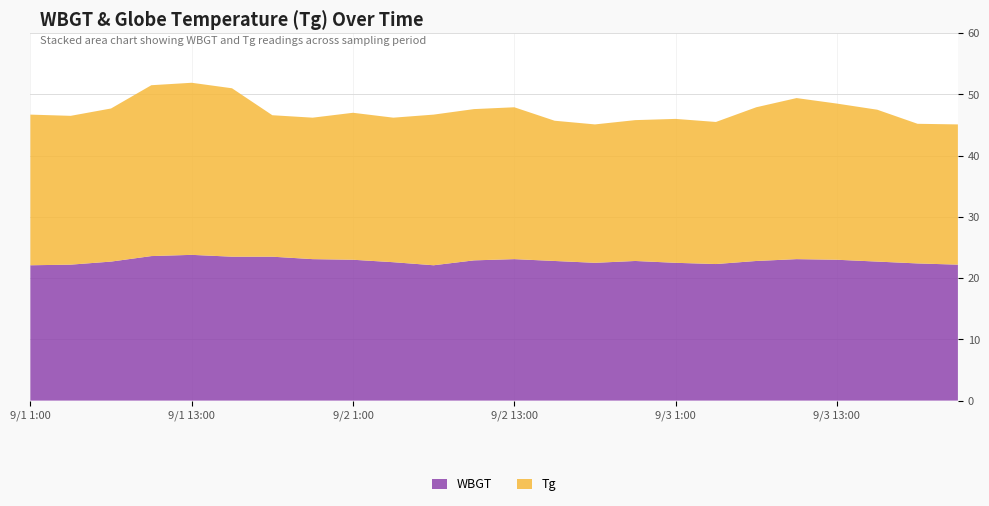

Reading left to right, transcribe all the data shown in this chart.

WBGT: 9/1 1:00=22.1	9/1 4:00=22.2	9/1 7:00=22.7	9/1 10:00=23.6	9/1 13:00=23.8	9/1 16:00=23.5	9/1 19:00=23.5	9/1 22:00=23.1	9/2 1:00=23.0	9/2 4:00=22.6	9/2 7:00=22.1	9/2 10:00=22.9	9/2 13:00=23.1	9/2 16:00=22.8	9/2 19:00=22.5	9/2 22:00=22.8	9/3 1:00=22.5	9/3 4:00=22.3	9/3 7:00=22.8	9/3 10:00=23.1	9/3 13:00=23.0	9/3 16:00=22.7	9/3 19:00=22.4	9/3 22:00=22.2
Tg: 9/1 1:00=24.6	9/1 4:00=24.3	9/1 7:00=25.0	9/1 10:00=27.9	9/1 13:00=28.1	9/1 16:00=27.5	9/1 19:00=23.1	9/1 22:00=23.1	9/2 1:00=24.0	9/2 4:00=23.6	9/2 7:00=24.6	9/2 10:00=24.7	9/2 13:00=24.8	9/2 16:00=22.9	9/2 19:00=22.6	9/2 22:00=23.0	9/3 1:00=23.5	9/3 4:00=23.2	9/3 7:00=25.1	9/3 10:00=26.3	9/3 13:00=25.5	9/3 16:00=24.8	9/3 19:00=22.8	9/3 22:00=22.9